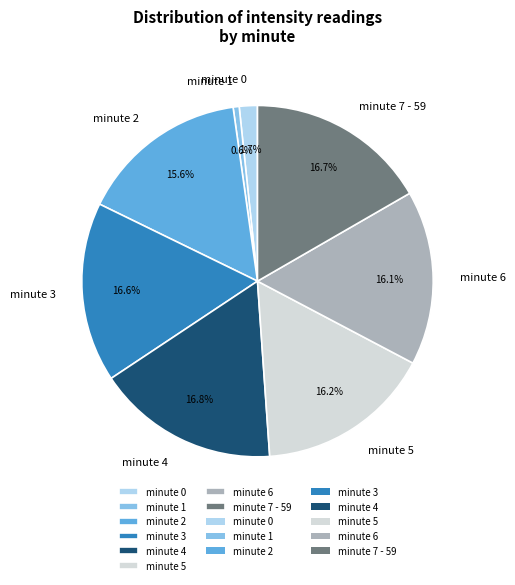

What is the smallest slice in the pie chart?

minute 1